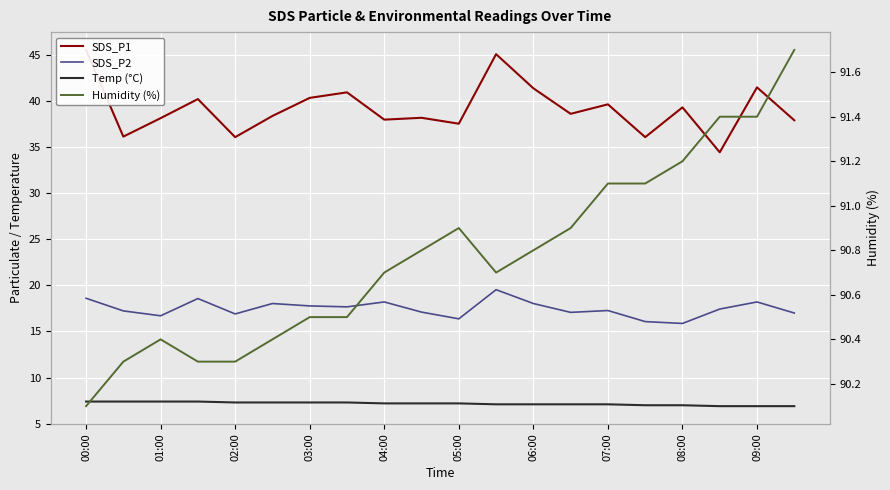

True or false: SDS_P2 has a value of 28.2 at 00:00.

False